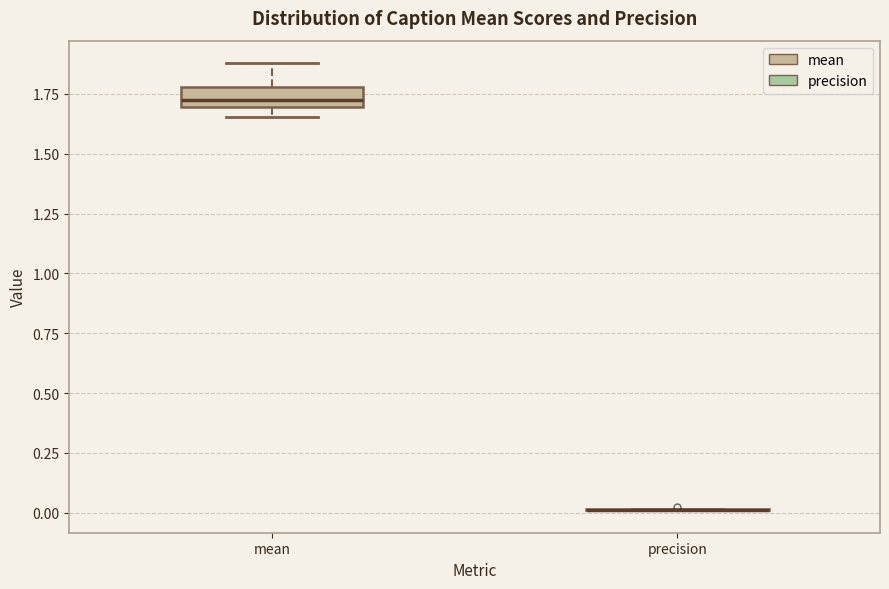

Which box is the tallest, from its lower edge to its upper edge?

mean